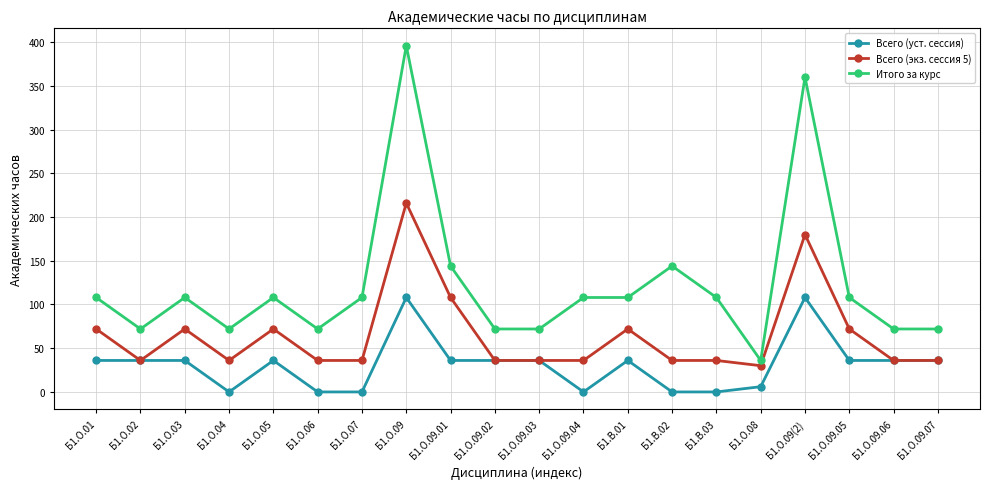

True or false: Всего (уст. сессия) and Итого за курс intersect in this chart.

False